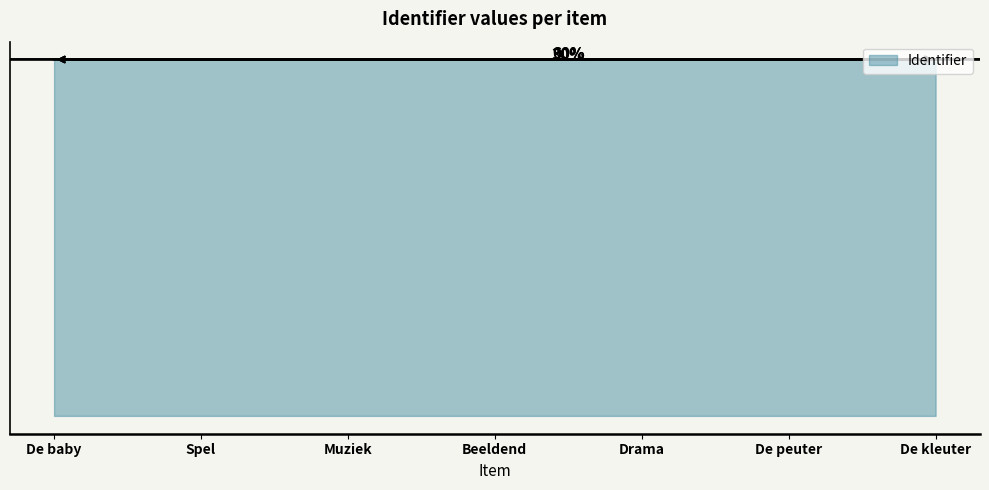

At which category does the data reach its first local peak?

Drama